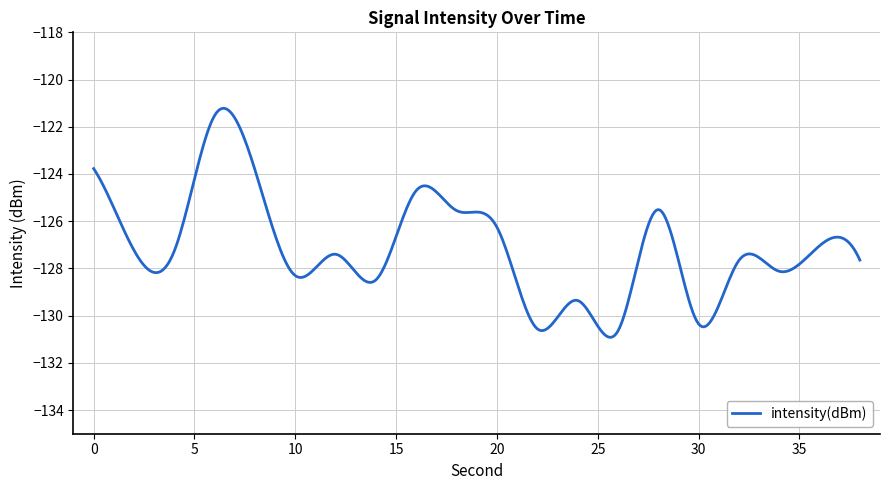

What is the greatest value displayed?

-121.2